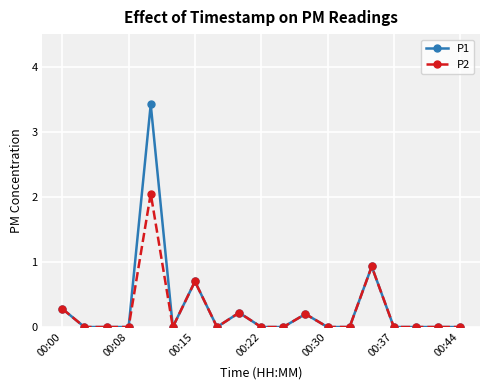

What is the greatest value displayed?

3.4